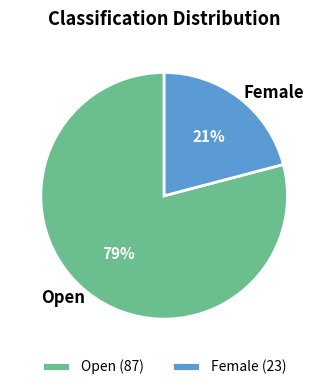

Does any single category account for the majority?

Yes